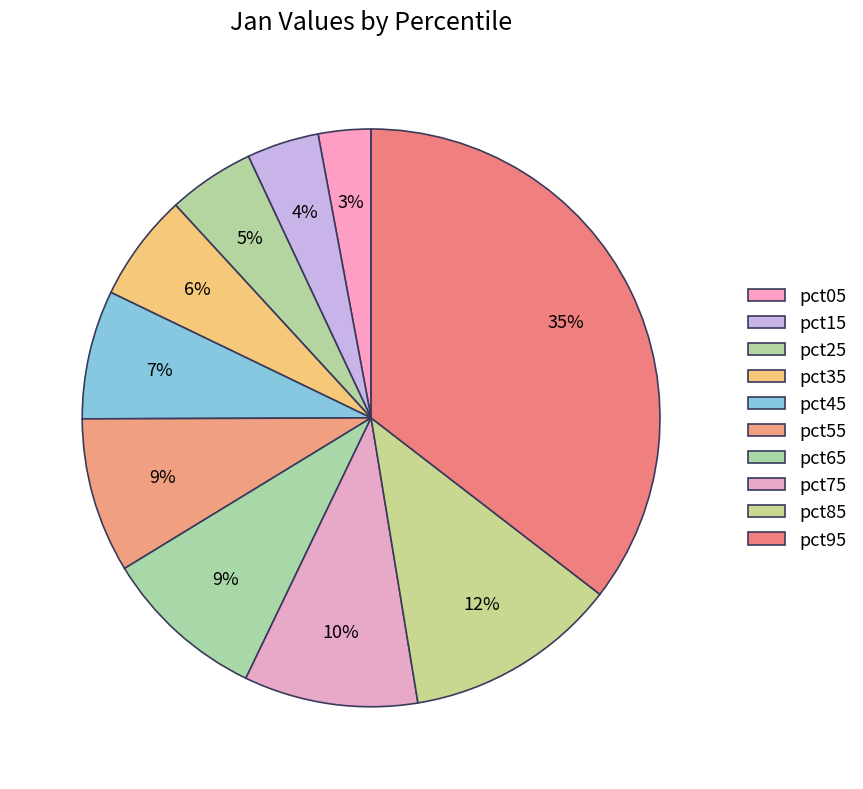

How many segments does this pie chart have?

10